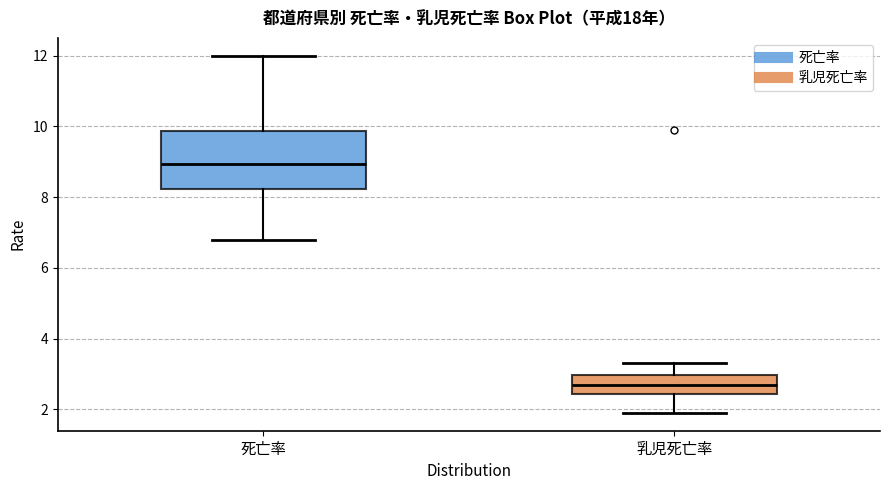

Where is the upper edge of the box for 死亡率 on the y-axis? The values are not printed on the chart, so give them approximately, as read against the axis.

9.8